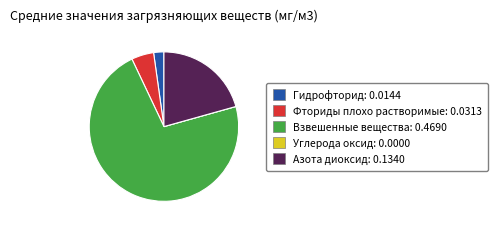

Is there any slice that represents more than half of the pie?

Yes